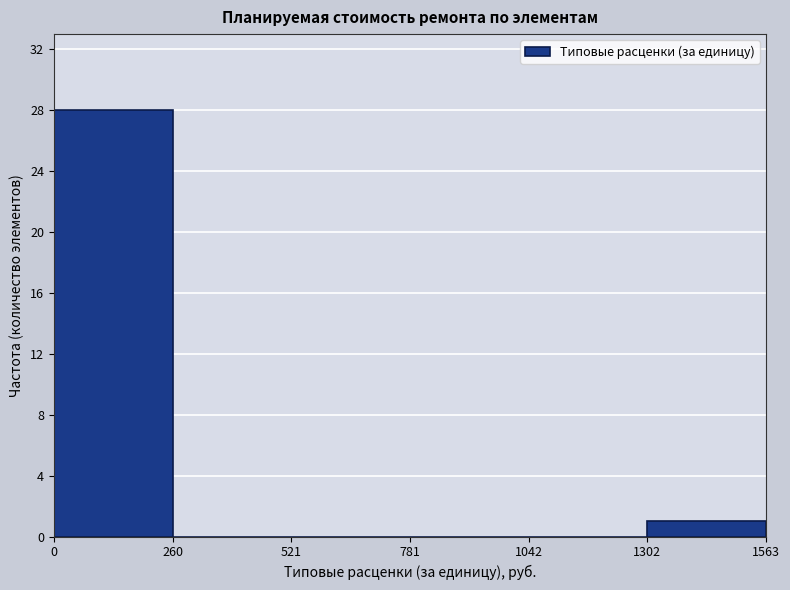

Over which range of the x-axis is the bar tallest?

0 to 260